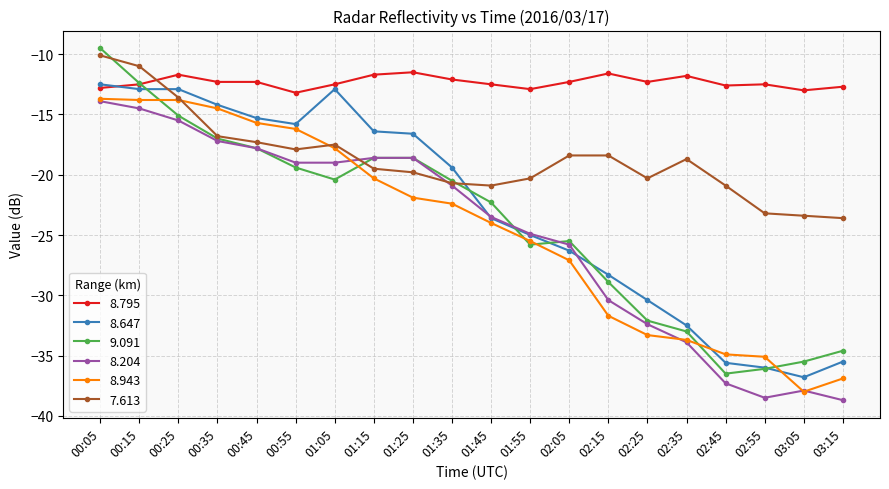

How many times do 8.943 and 9.091 cross each other?

6